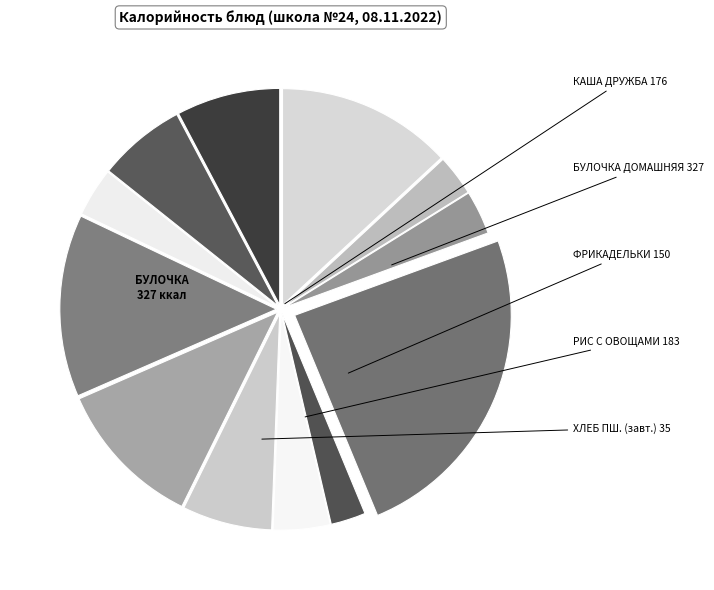

How many segments does this pie chart have?

12